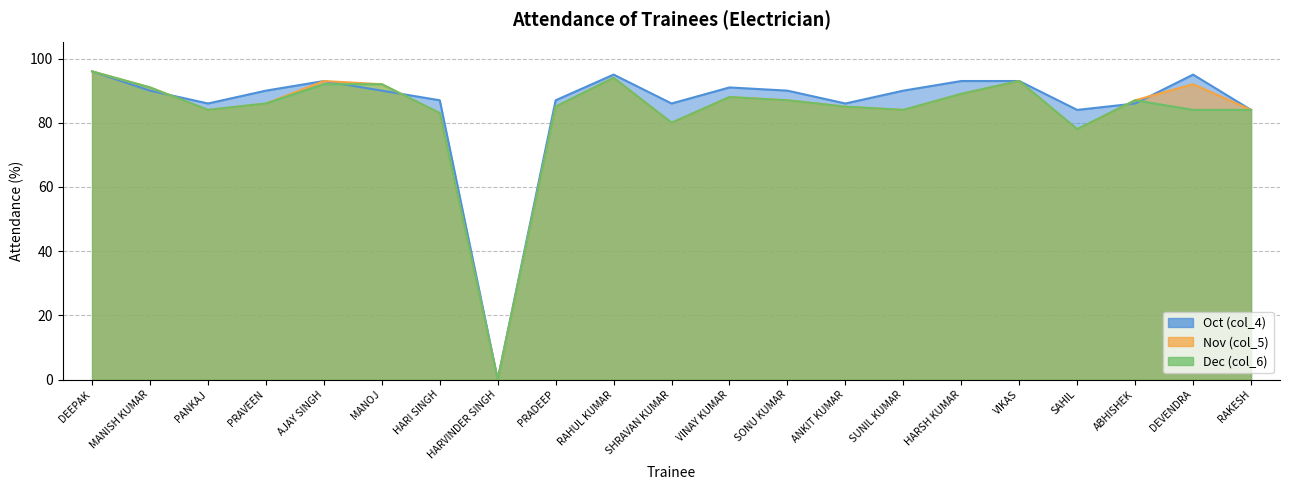

True or false: Nov (col_5) and Dec (col_6) intersect in this chart.

False